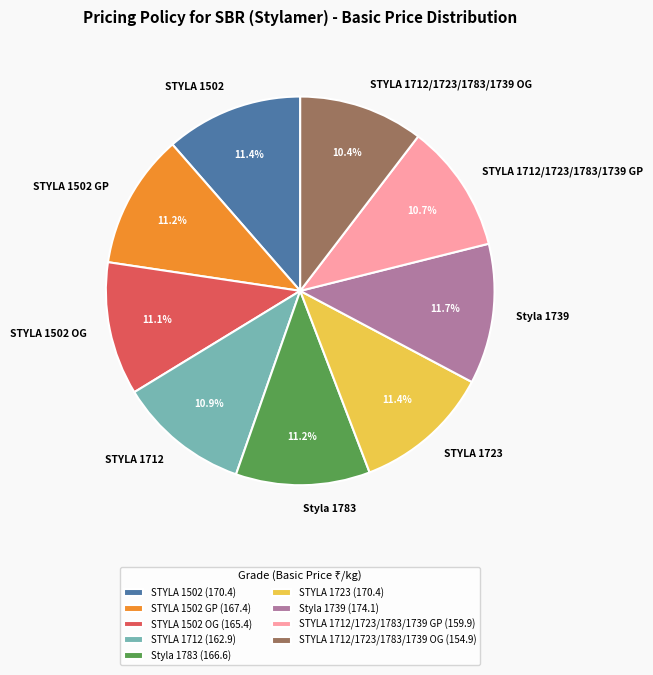

Which has a higher value, STYLA 1712/1723/1783/1739 OG (154.9) or STYLA 1712 (162.9)?

STYLA 1712 (162.9)